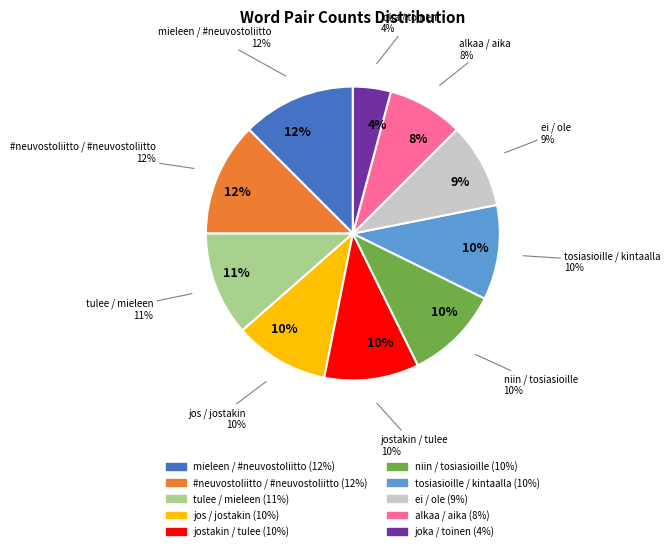

Which slice is the largest?

mieleen / #neuvostoliitto